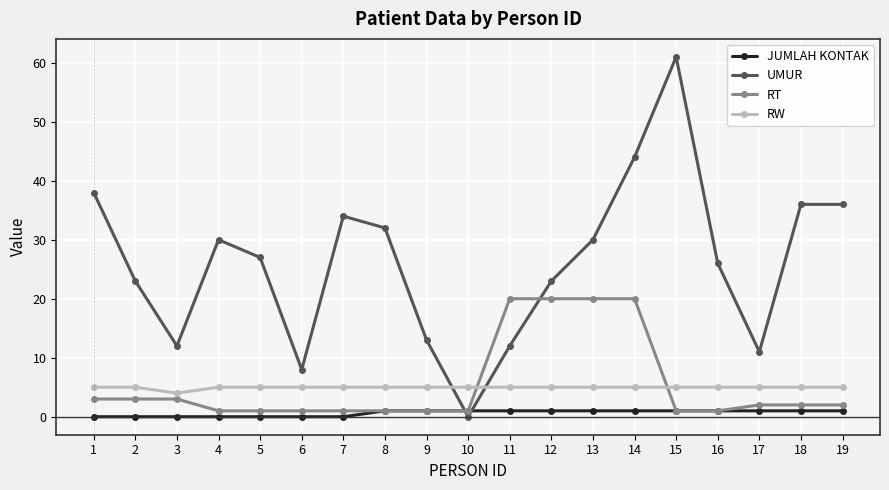

How many data points in RT are less than 2?

9